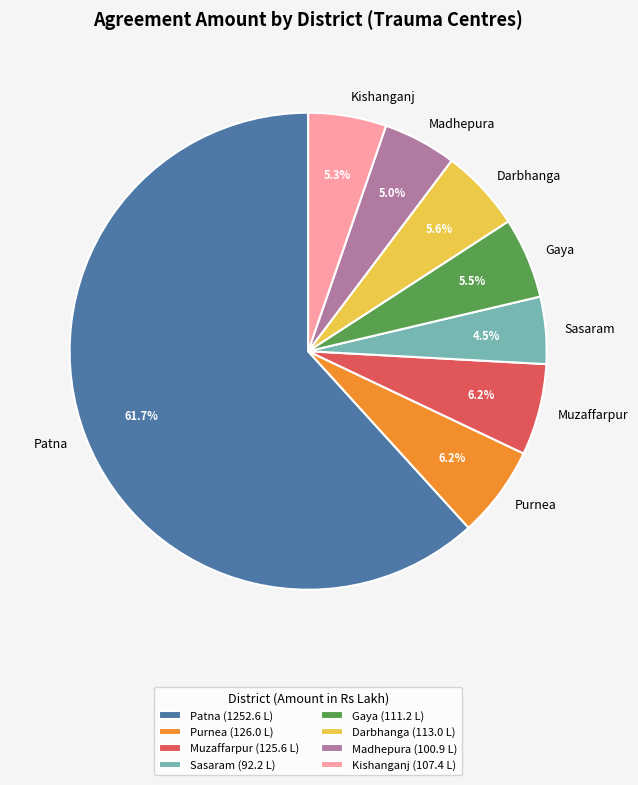

Combined, do Darbhanga and Kishanganj account for over 50%?

No